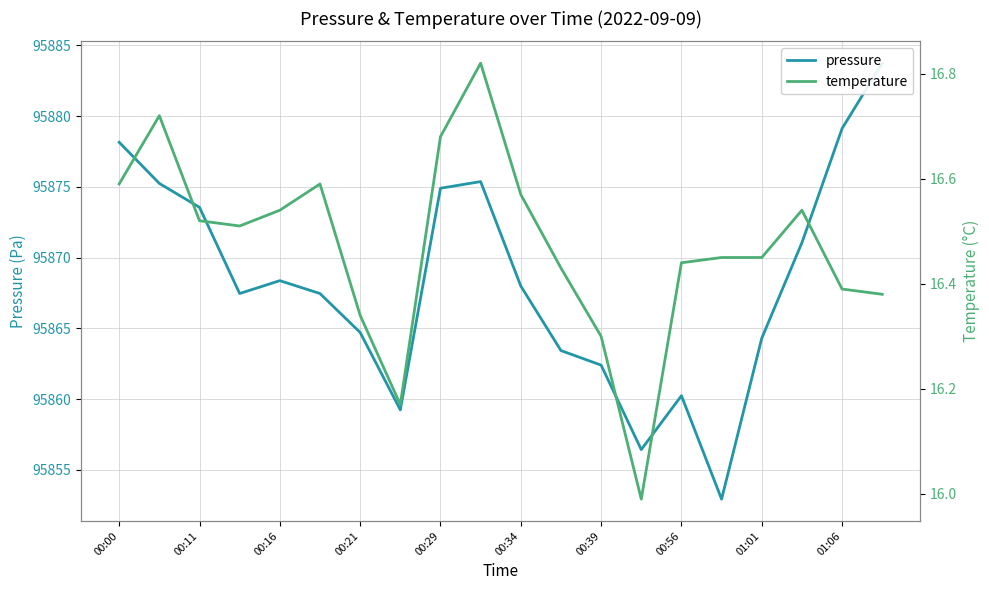

Which series has the largest range (max minus min)?

pressure